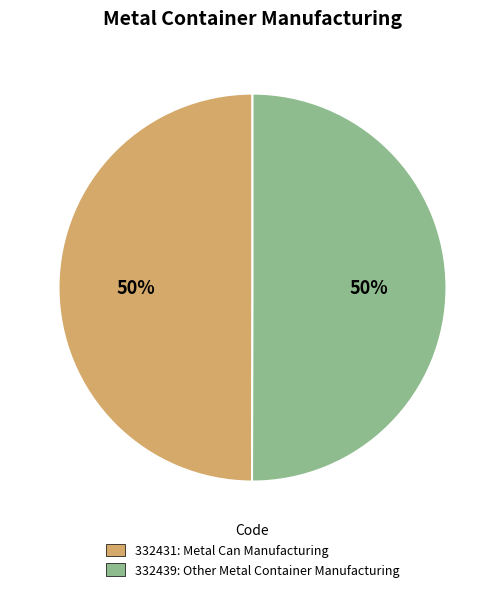

Is the sum of 332439: Other Metal Container Manufacturing and 332431: Metal Can Manufacturing greater than half?

Yes